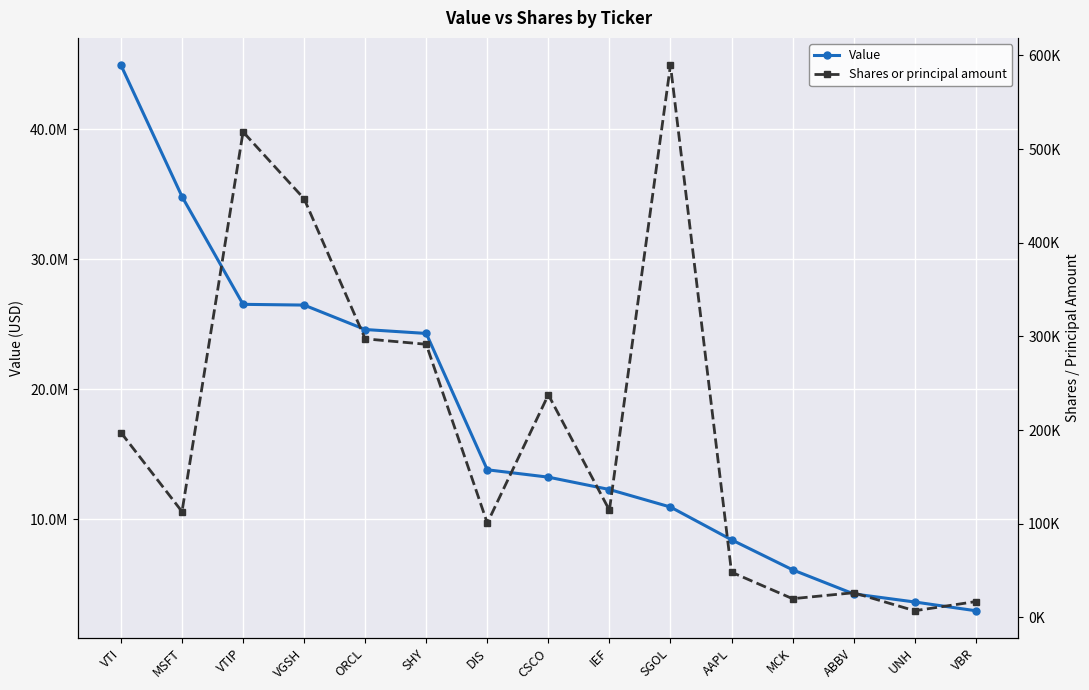

Reading left to right, extract all data points from this chart.

Value: 44931000	34827000	26540000	26483000	24603000	24302000	13818000	13251000	12301000	10953000	8435000	6126000	4275000	3652000	2979000
Shares or principal amount: 197351	112961	518263	446901	297394	291569	100741	237650	114464	589492	48308	20010	26370	7161	16930